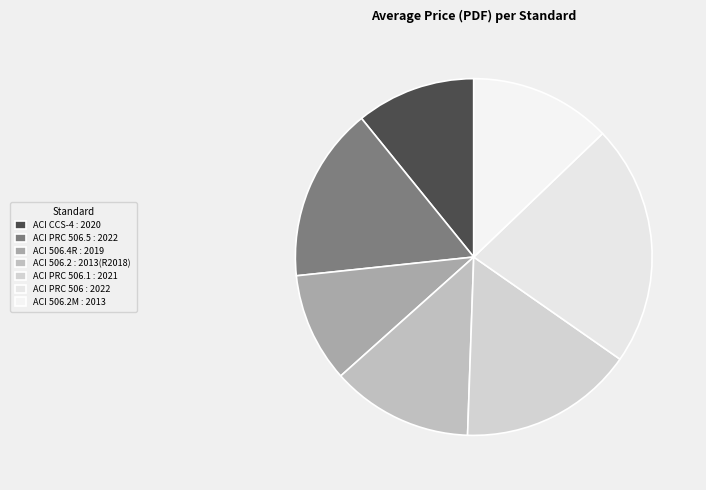

What percentage is the ACI 506.2 : 2013(R2018) slice, to the nearest percent?

13%